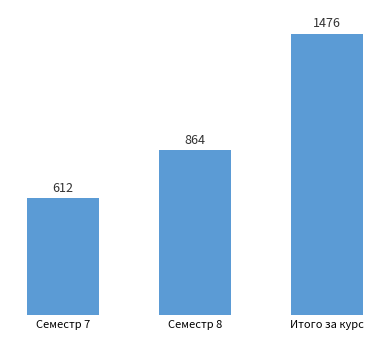

What is the difference between the maximum and second lowest values?

612